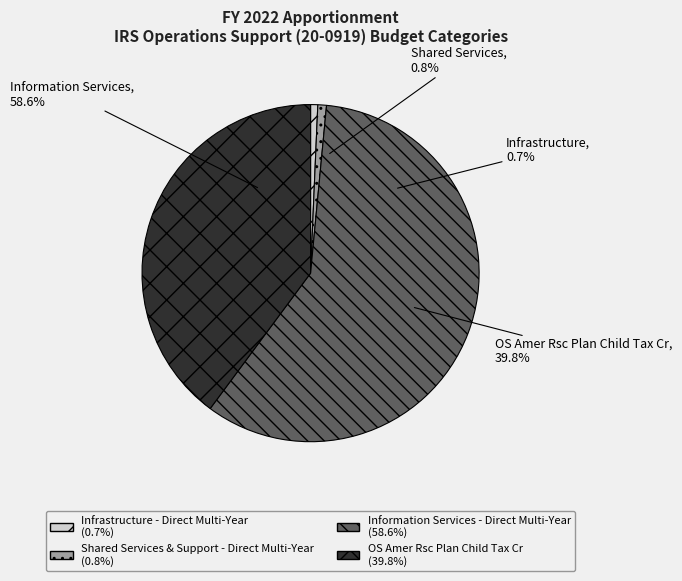

What is the change in value from Infrastructure - Direct Multi-Year to Shared Services & Support - Direct Multi-Year?

+255521